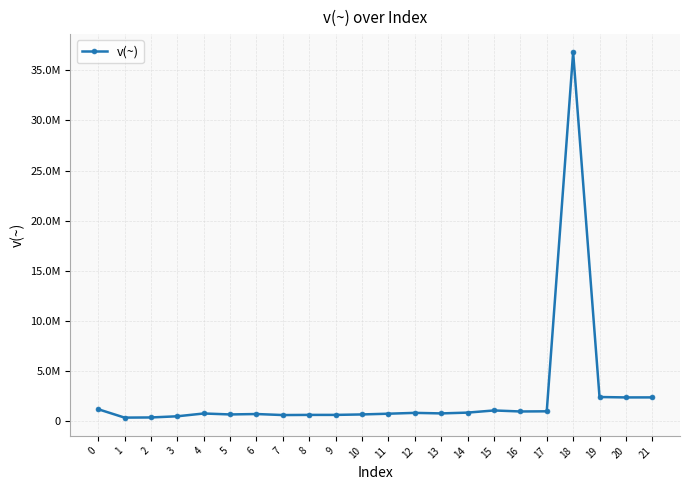

List the labels in order of value, smallest first.

1, 2, 3, 7, 9, 8, 5, 10, 6, 11, 4, 13, 12, 14, 16, 17, 15, 0, 20, 21, 19, 18